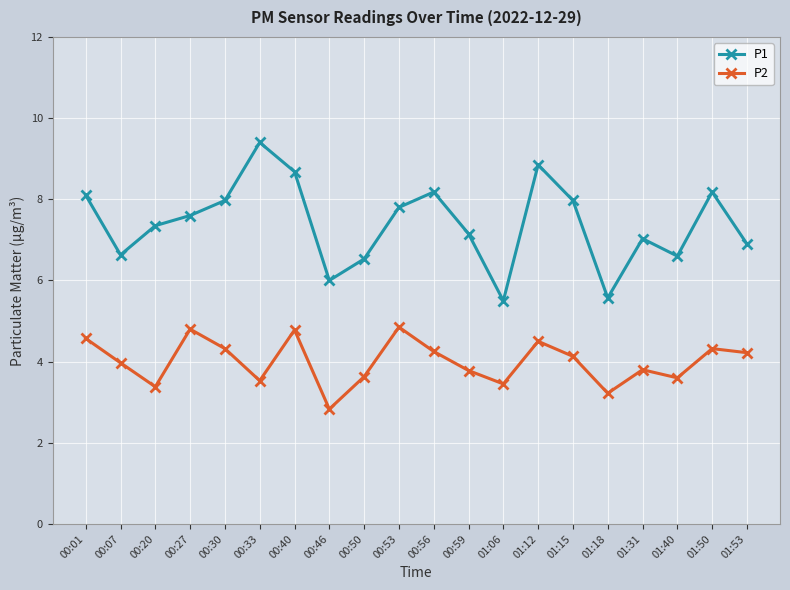

What is the label of the 3rd point from the left?

00:20